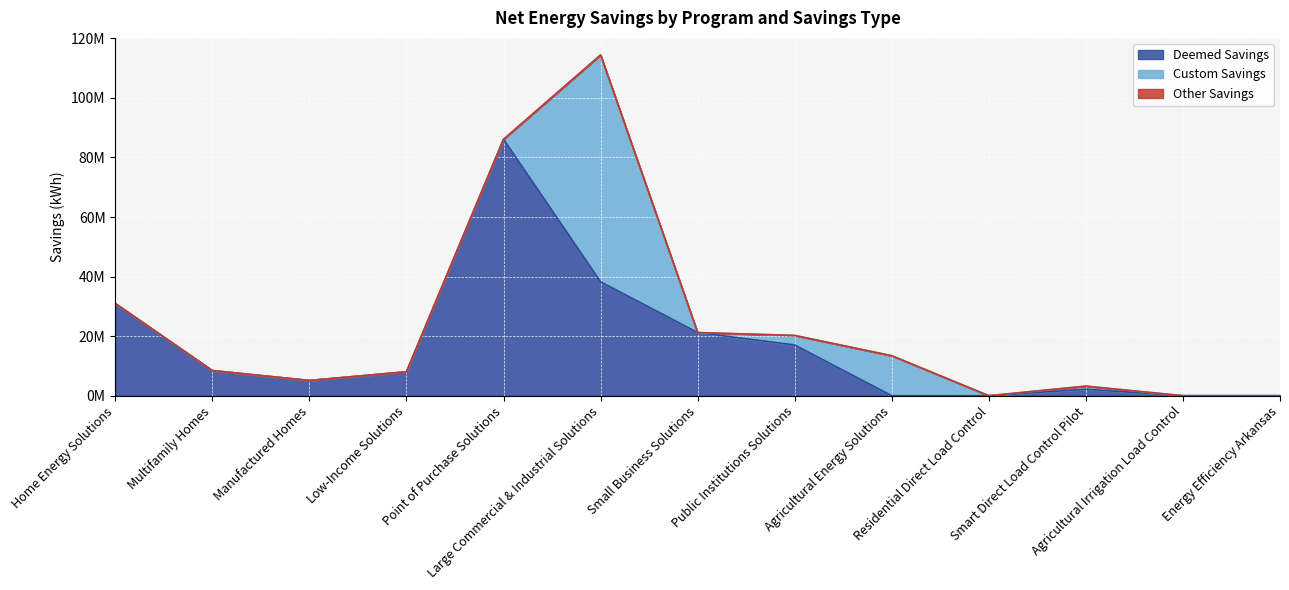

How many categories are shown in the chart?

13